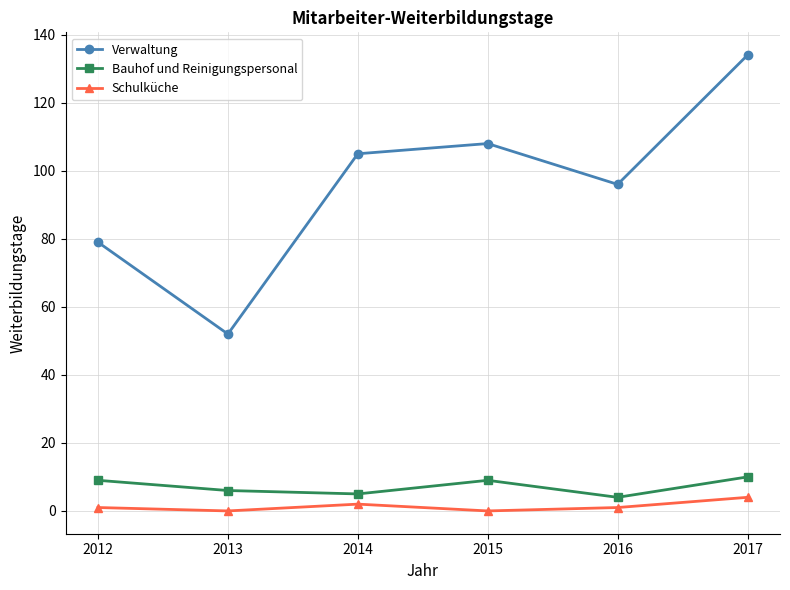

True or false: Schulküche and Bauhof und Reinigungspersonal intersect in this chart.

False